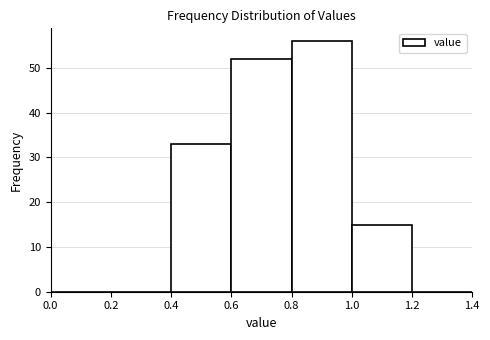

Over which range of the x-axis is the bar tallest?

0.8 to 1.0